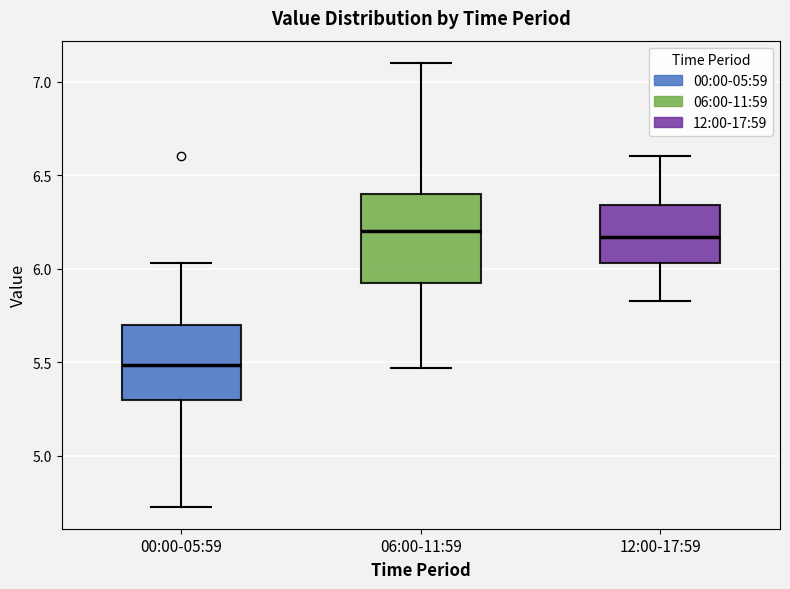

Reading left to right, transcribe this box plot: for each box, give where its median line is, the range the box spans, and where its two whiskers end, as read against the y-axis. The values are not printed on the chart, so give them approximately, as read against the axis.

00:00-05:59: median 5.50, box 5.30 to 5.70, whiskers 4.75 to 6.05
06:00-11:59: median 6.20, box 5.90 to 6.40, whiskers 5.45 to 7.10
12:00-17:59: median 6.15, box 6.05 to 6.35, whiskers 5.85 to 6.60